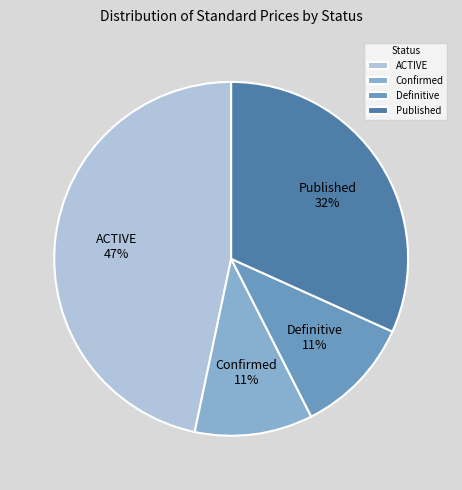

How many slices are in this pie chart?

4